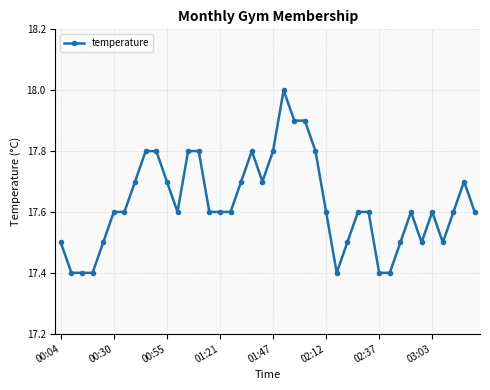

What is the value of the 20th point from the left?

17.7